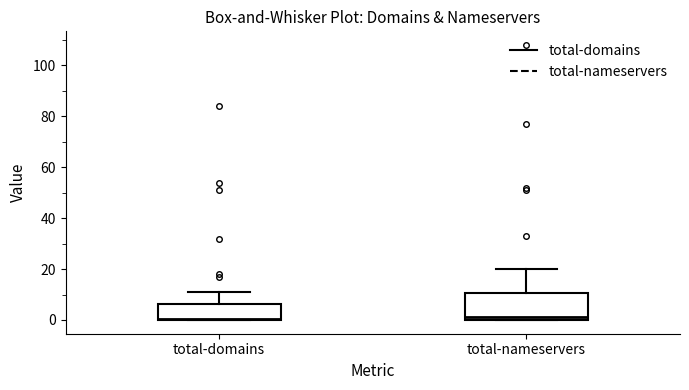

Reading left to right, transcribe this box plot: for each box, give where its median line is, the range the box spans, and where its two whiskers end, as read against the y-axis. The values are not printed on the chart, so give them approximately, as read against the axis.

total-domains: median 0, box 0 to 6, whiskers 0 to 12
total-nameservers: median 2, box 0 to 10, whiskers 0 to 20